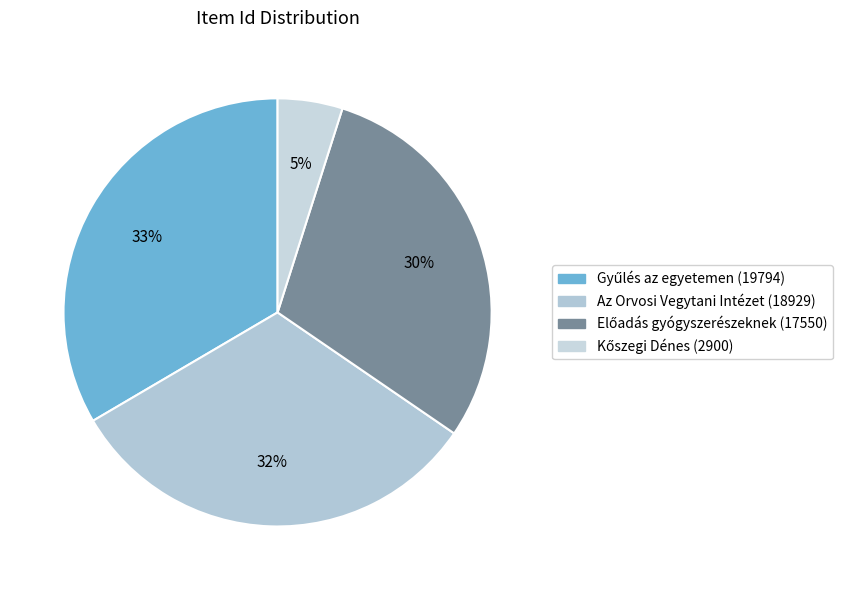

Which slice is the smallest?

Kőszegi Dénes (2900)